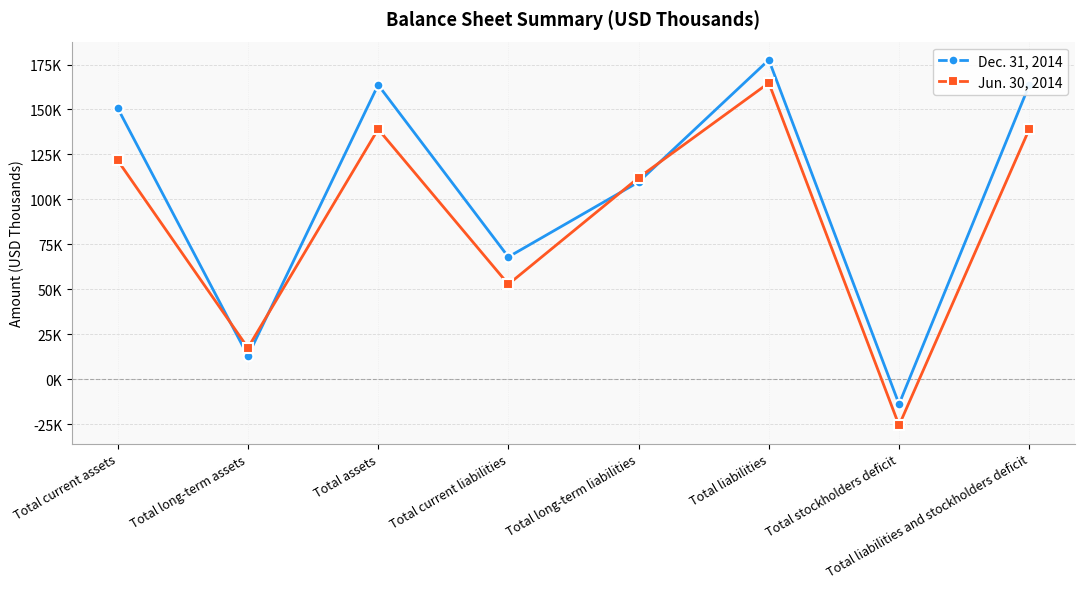

Reading left to right, extract all data points from this chart.

Dec. 31, 2014: 150754	12894	163648	67939	109636	177575	-13927	163648
Jun. 30, 2014: 121676	17377	139053	52733	112041	164774	-25721	139053